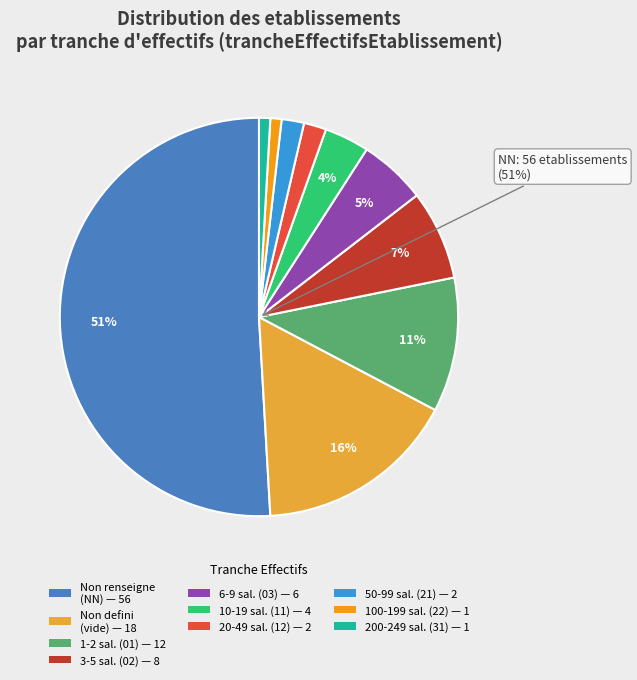

Which has a higher value, 22 or 02?

02